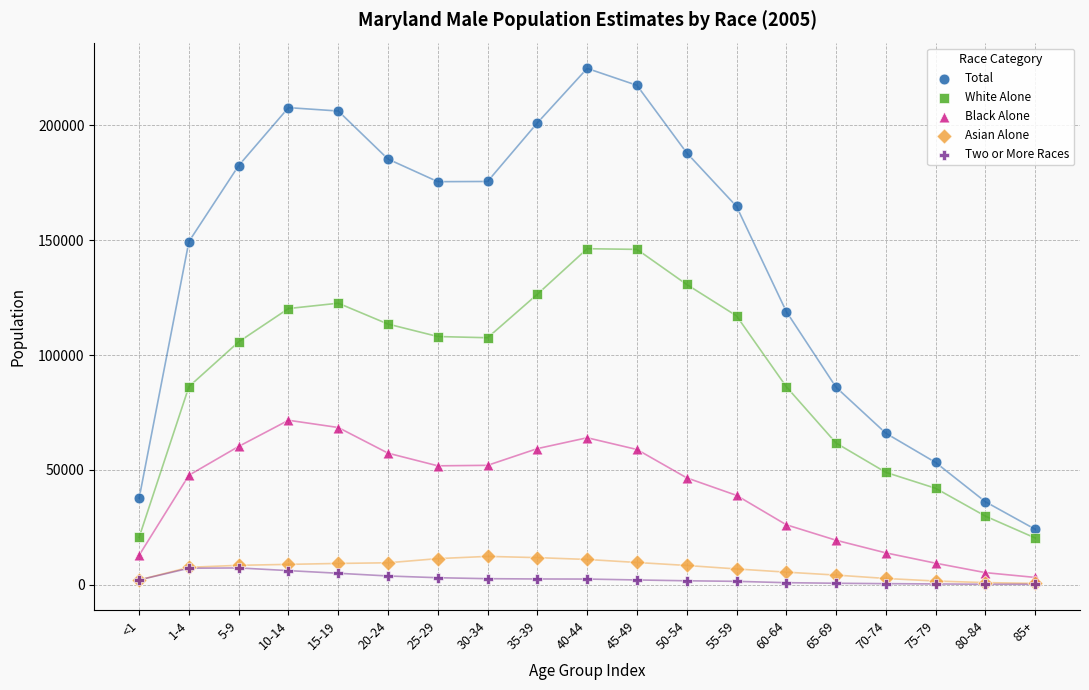

What are all the series names shown in the legend?

Total, White Alone, Black Alone, Asian Alone, Two or More Races